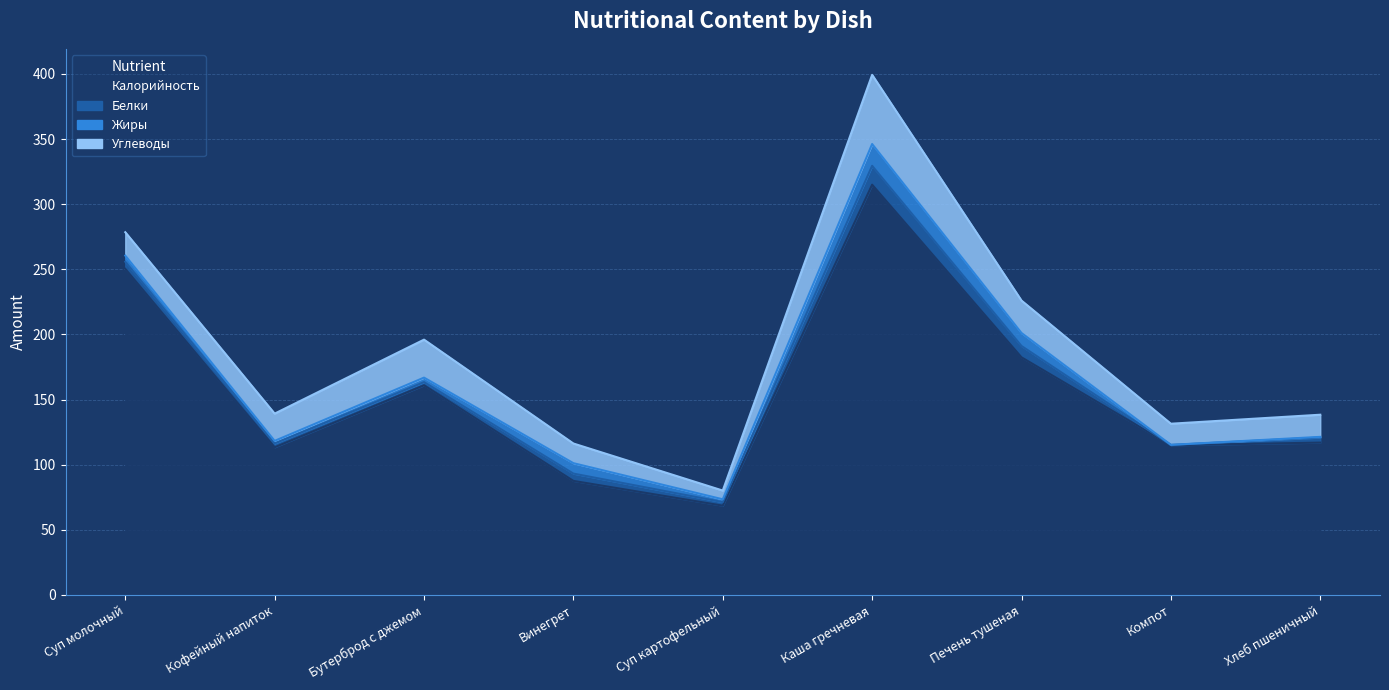

Where is Жиры nearest to the value 8?

Винегрет